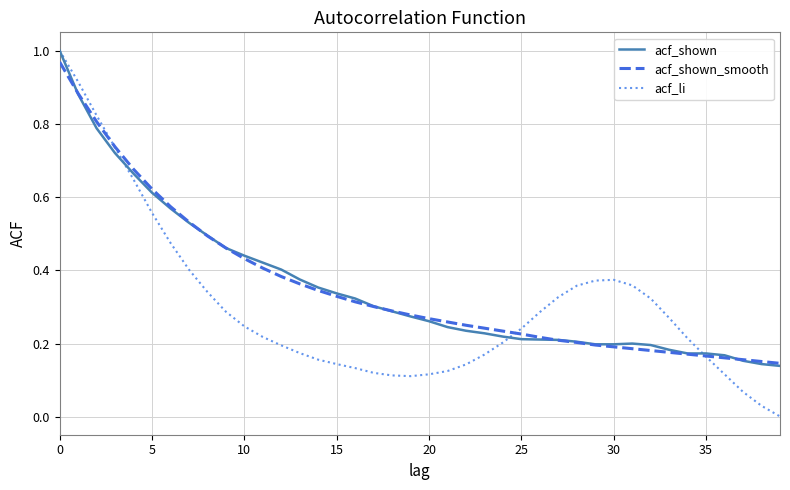

Which series has the widest spread of values?

acf_li